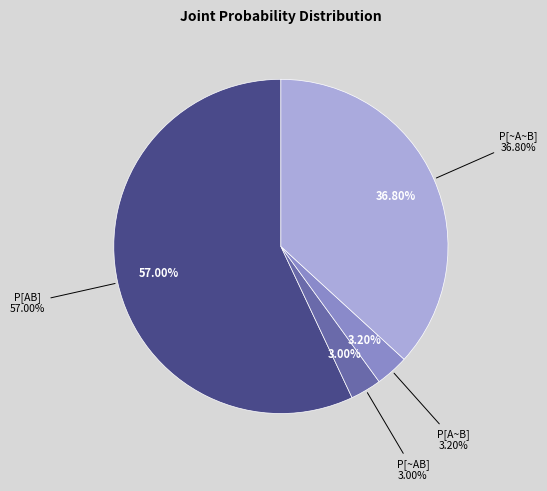

To the nearest percent, what is the combined percentage of P[AB] and P[~AB]?

60%